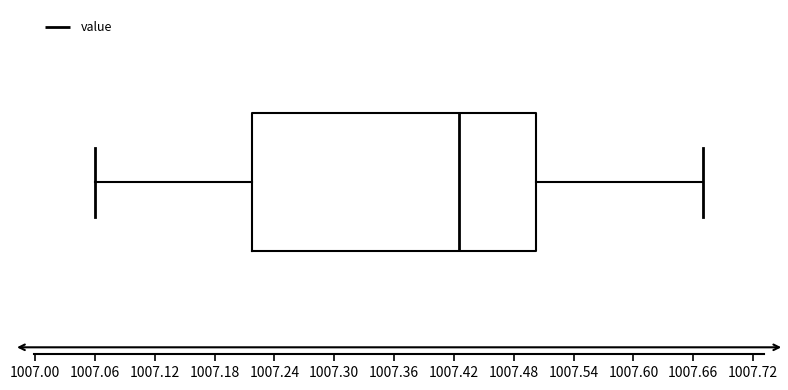

Read this box plot against the x-axis: the position of the median line, the range covered by the box, and the ends of both whiskers. The values are not printed on the chart, so give them approximately, as read against the axis.

median 1007.43, box 1007.22 to 1007.50, whiskers 1007.06 to 1007.67